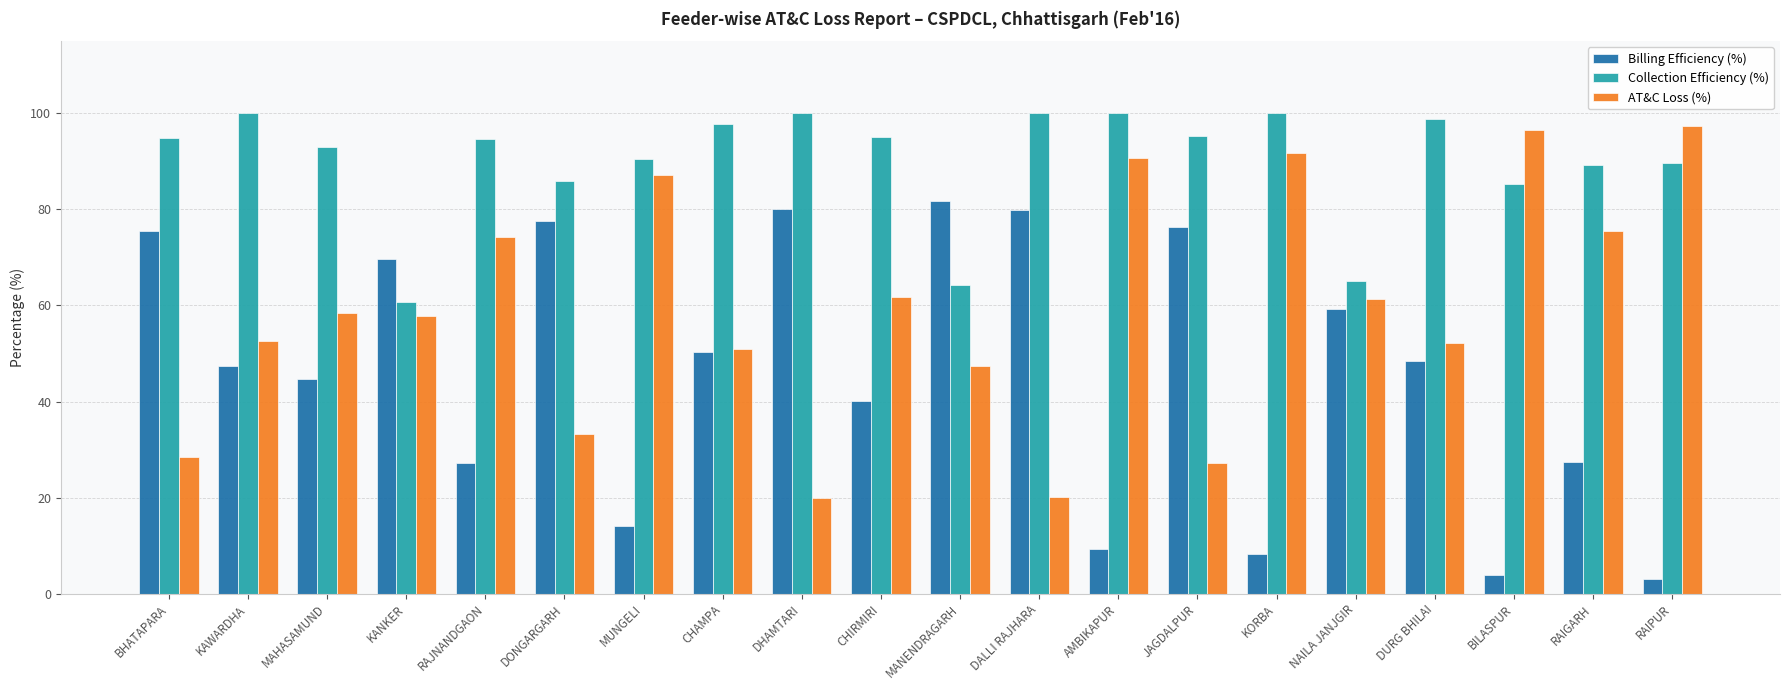

What value does the Collection Efficiency (%) series have at KORBA?

100.0